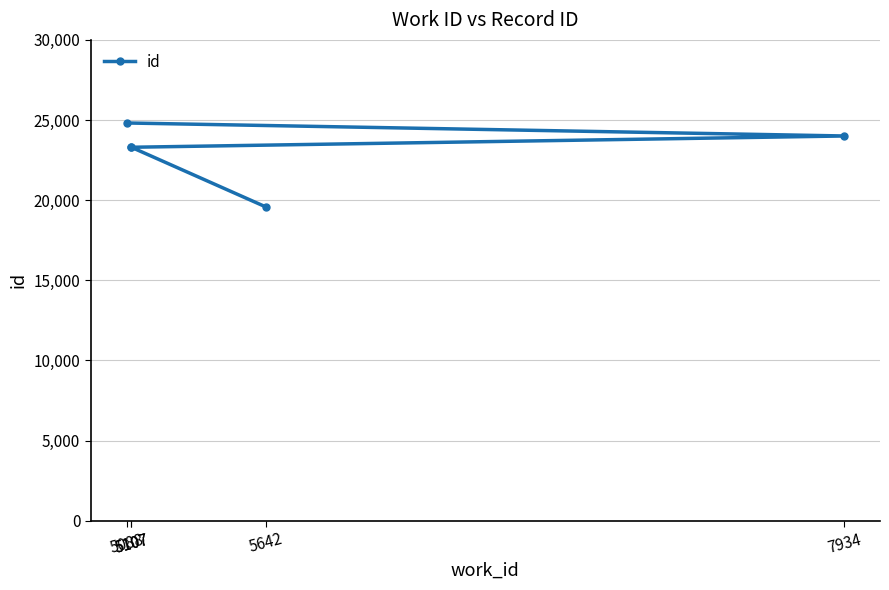

What is the label of the 3rd point from the right?

5107